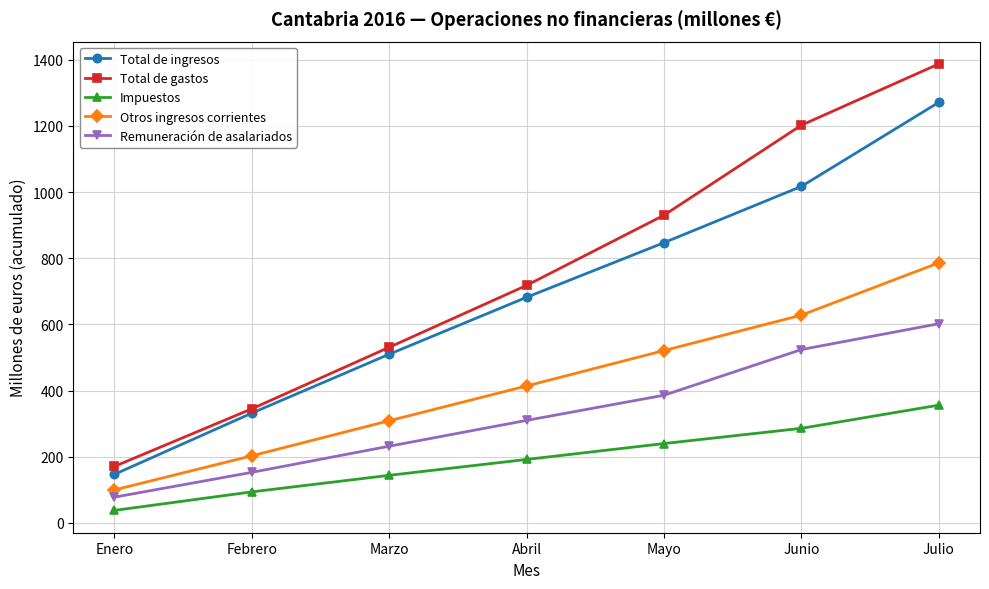

How many lines are shown in the chart?

5